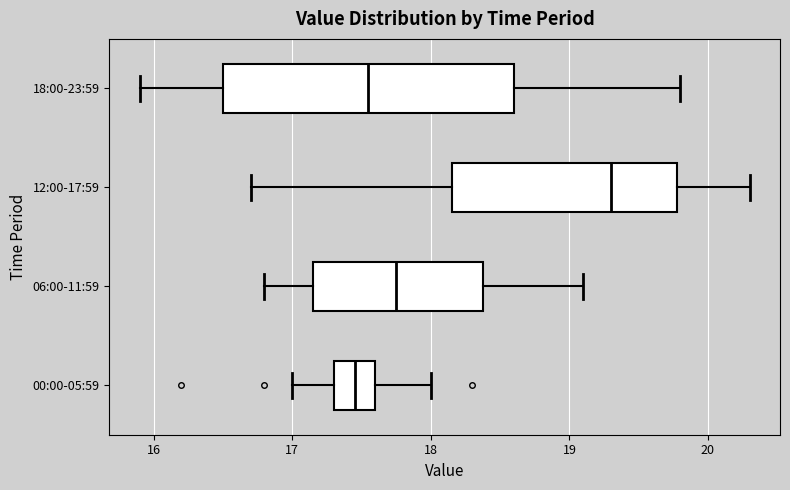

Reading bottom to top, read every box against the x-axis: the position of its median line, the range the box covers, and the ends of its whiskers. The values are not printed on the chart, so give them approximately, as read against the axis.

00:00-05:59: median 17.5, box 17.3 to 17.6, whiskers 17.0 to 18.0
06:00-11:59: median 17.8, box 17.2 to 18.4, whiskers 16.8 to 19.1
12:00-17:59: median 19.3, box 18.2 to 19.8, whiskers 16.7 to 20.3
18:00-23:59: median 17.6, box 16.5 to 18.6, whiskers 15.9 to 19.8